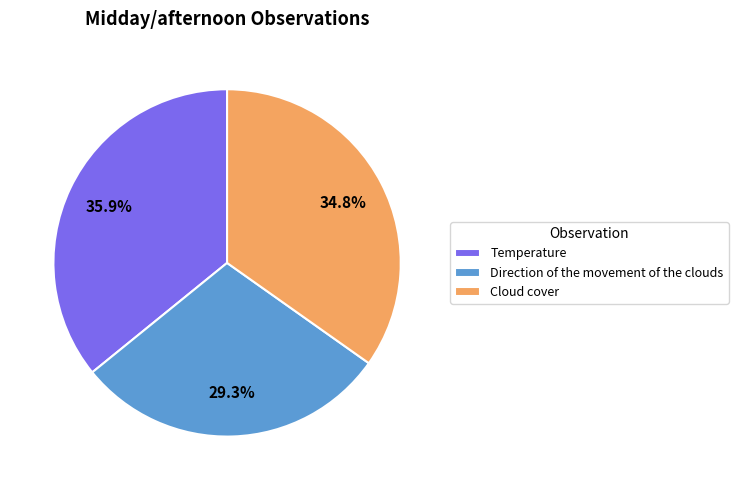

Approximately how many times larger is the value at Cloud cover compared to Temperature?

1.0